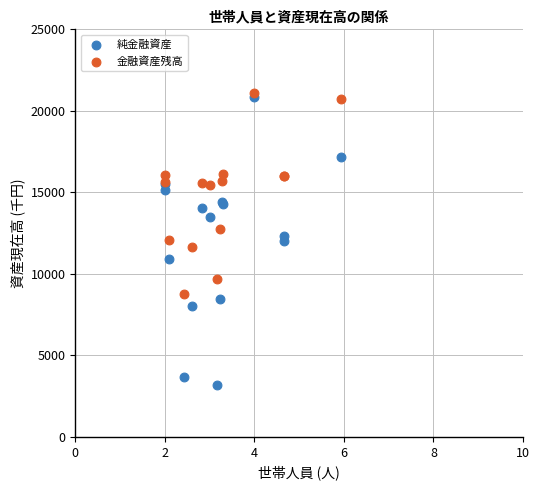

Which series has the widest spread of Y values?

純金融資産